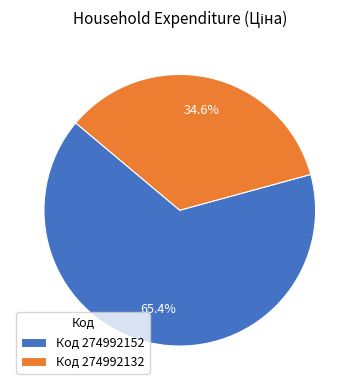

Approximately how many times larger is the value at Код 274992132 compared to Код 274992152?

0.5